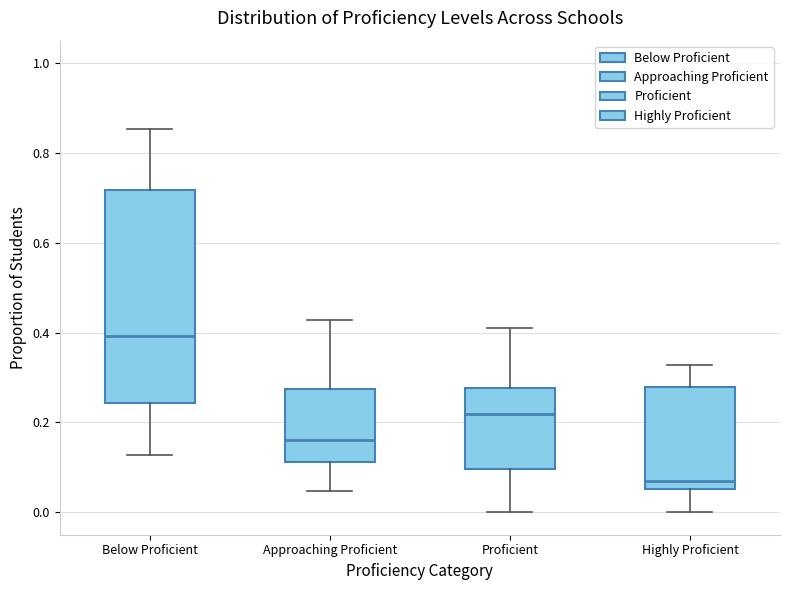

Reading left to right, transcribe this box plot: for each box, give where its median line is, the range the box spans, and where its two whiskers end, as read against the y-axis. The values are not printed on the chart, so give them approximately, as read against the axis.

Below Proficient: median 0.40, box 0.24 to 0.72, whiskers 0.12 to 0.86
Approaching Proficient: median 0.16, box 0.12 to 0.28, whiskers 0.04 to 0.42
Proficient: median 0.22, box 0.10 to 0.28, whiskers 0.00 to 0.40
Highly Proficient: median 0.08, box 0.06 to 0.28, whiskers 0.00 to 0.32